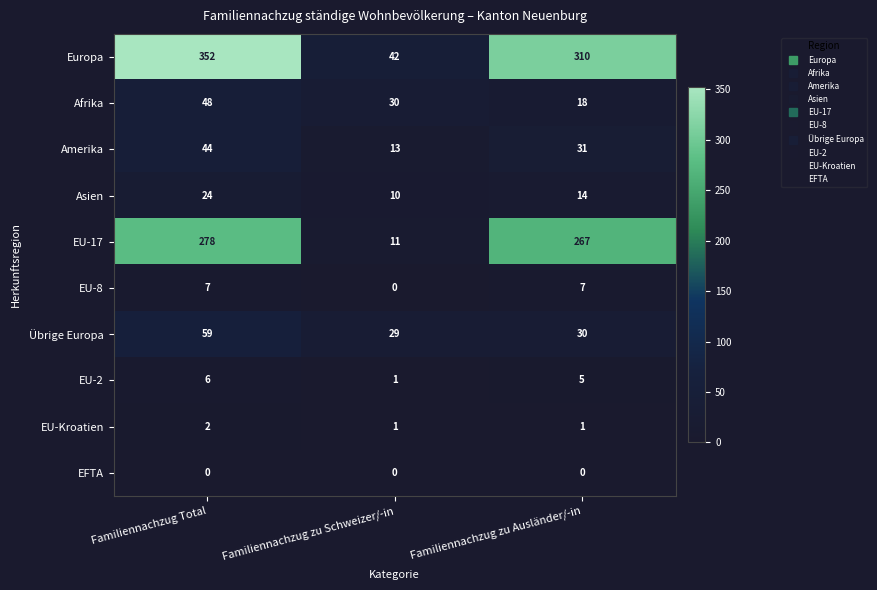

Where is EU-2 nearest to the value 3?

Familiennachzug zu Schweizer/-in